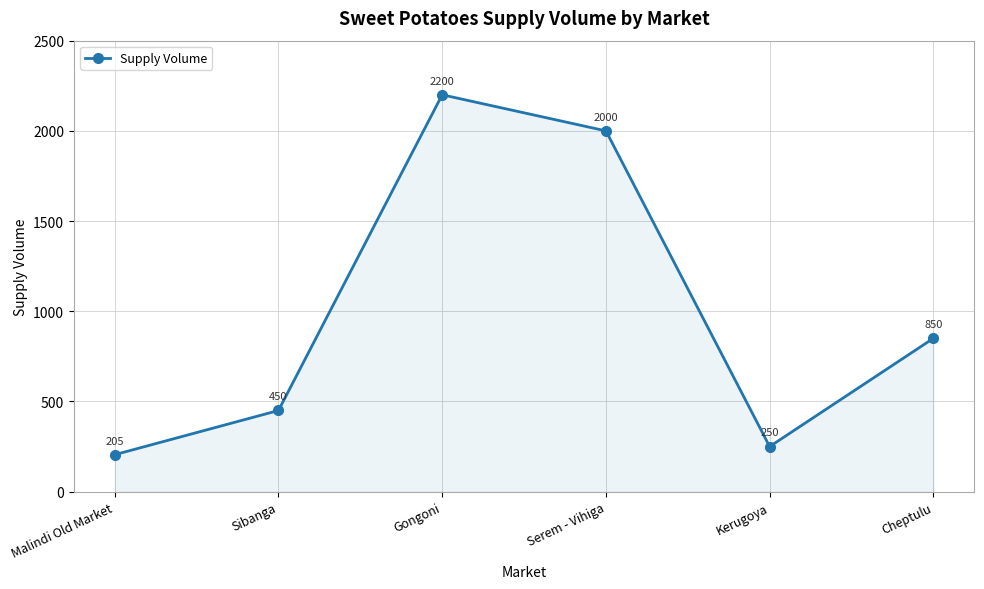

How many values are below 850?

3